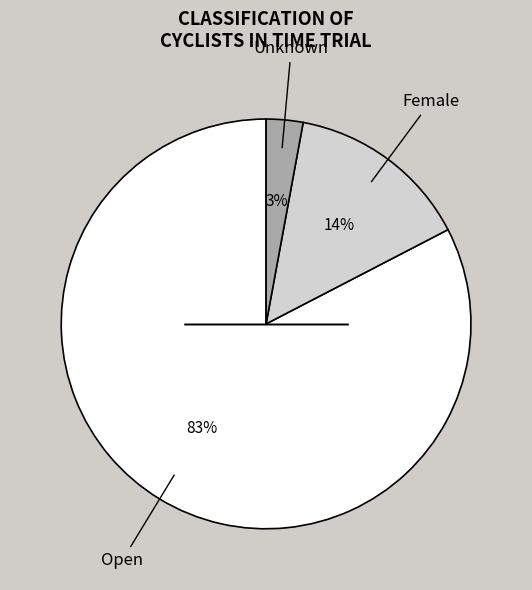

To the nearest percent, what is the average slice percentage?

33%